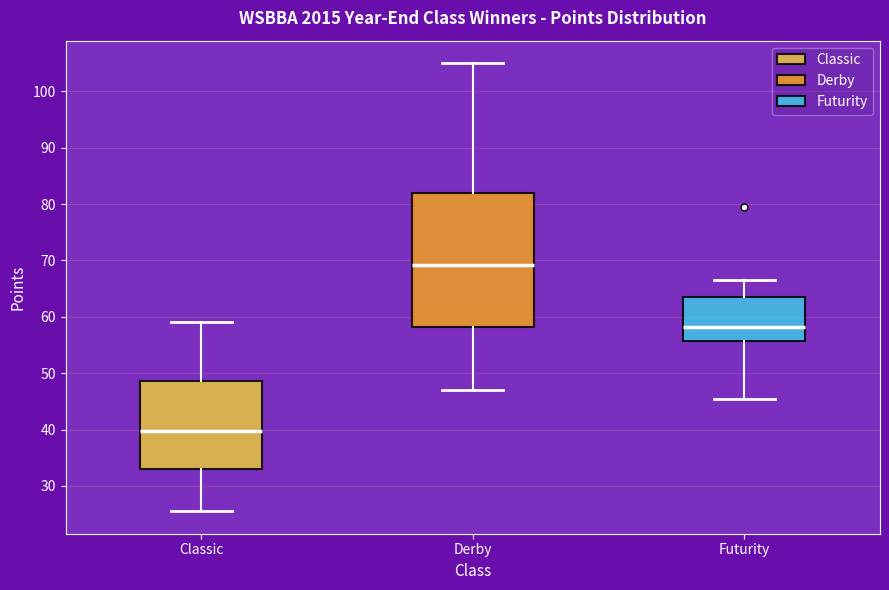

Where does the upper whisker of the box for Futurity end on the y-axis? The values are not printed on the chart, so give them approximately, as read against the axis.

67